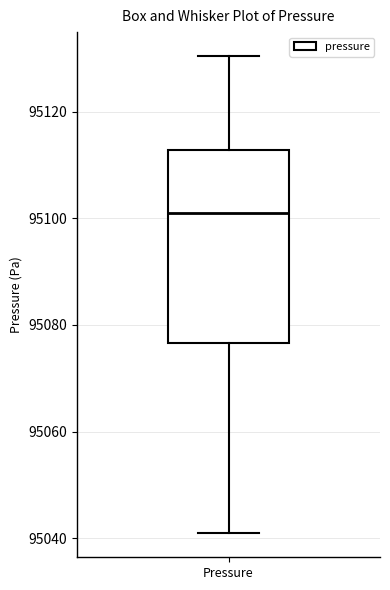

Transcribe this box plot: give where the median line is, the range the box spans, and where the two whiskers end, as read against the y-axis. The values are not printed on the chart, so give them approximately, as read against the axis.

median 95102, box 95076 to 95112, whiskers 95040 to 95130